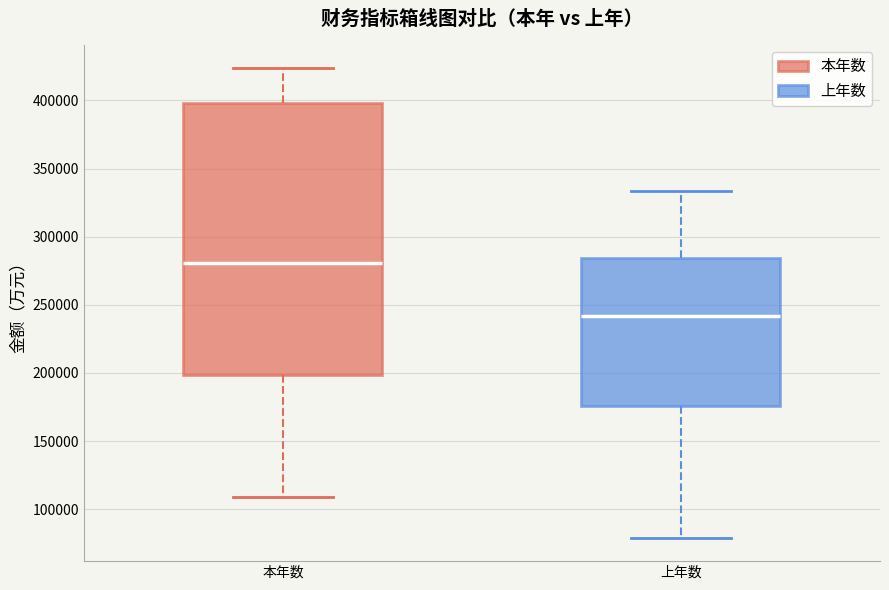

Where is the lower edge of the box for 本年数 on the y-axis? The values are not printed on the chart, so give them approximately, as read against the axis.

200000